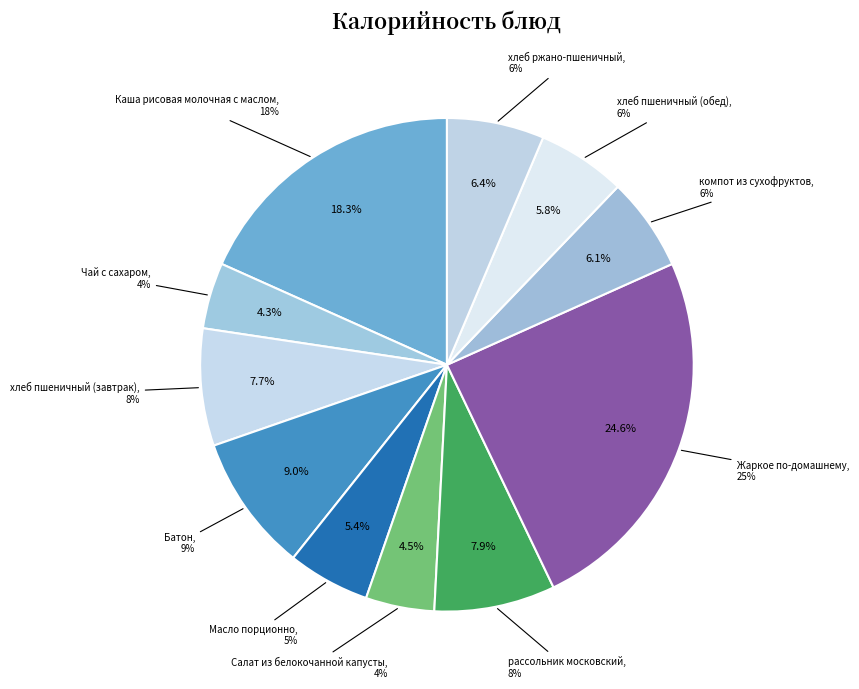

Is there a majority slice in this chart?

No